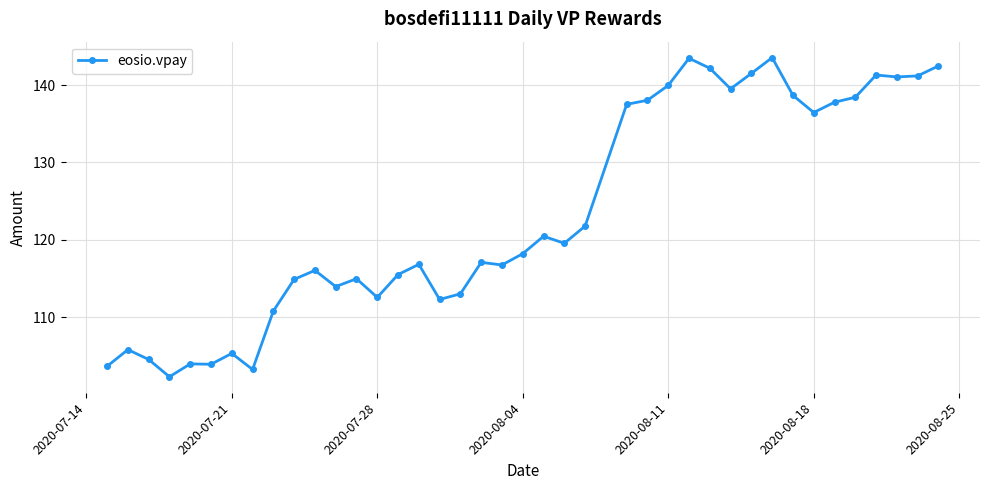

What is the value of the 6th point from the left?

103.9